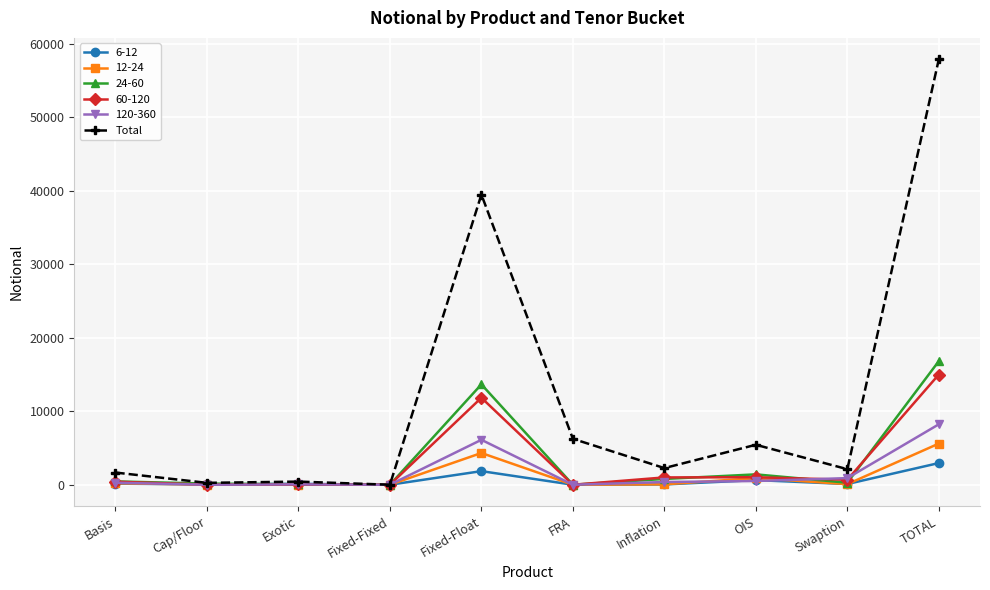

Is the value of 6-12 at Fixed-Float greater than the value of 120-360 at Basis?

Yes